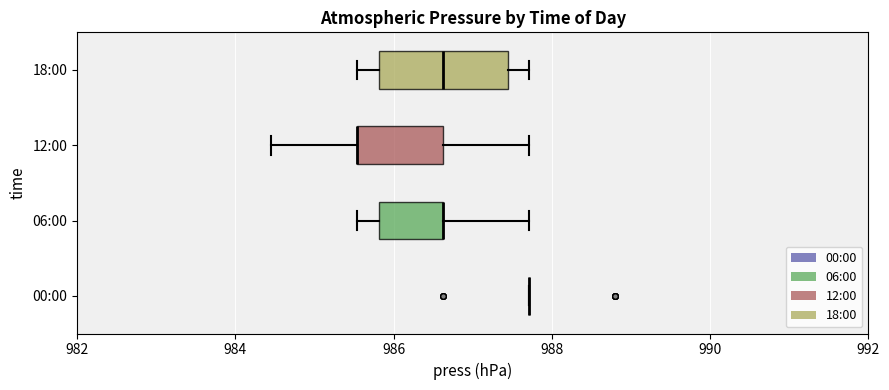

Reading bottom to top, transcribe this box plot: for each box, give where its median line is, the range the box spans, and where its two whiskers end, as read against the x-axis. The values are not printed on the chart, so give them approximately, as read against the axis.

00:00: box collapsed to a line at 987.8, whiskers 987.8 to 987.8
06:00: median 986.6 (drawn on the box's right edge), box 985.8 to 986.6, whiskers 985.6 to 987.8
12:00: median 985.6 (drawn on the box's left edge), box 985.6 to 986.6, whiskers 984.4 to 987.8
18:00: median 986.6, box 985.8 to 987.4, whiskers 985.6 to 987.8